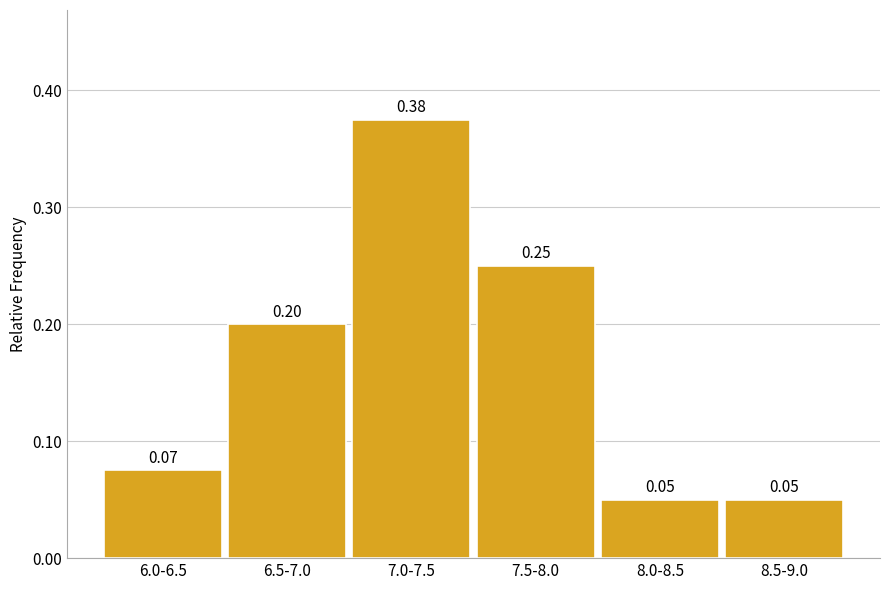

Between 6.0-6.5 and 8.5-9.0, which is larger?

6.0-6.5